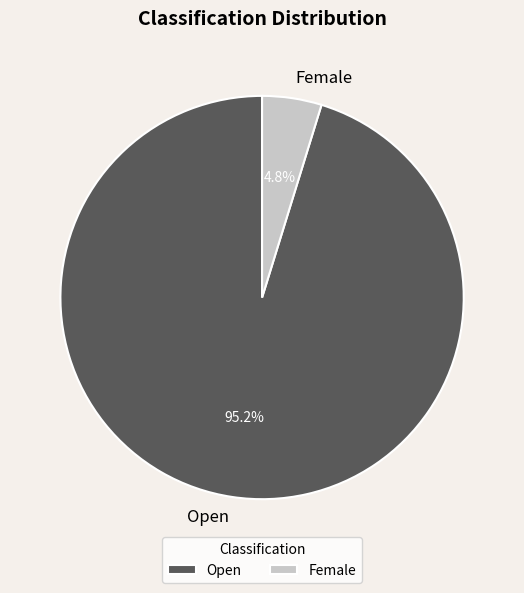

What is the total percentage of Open and Female?

100.0%